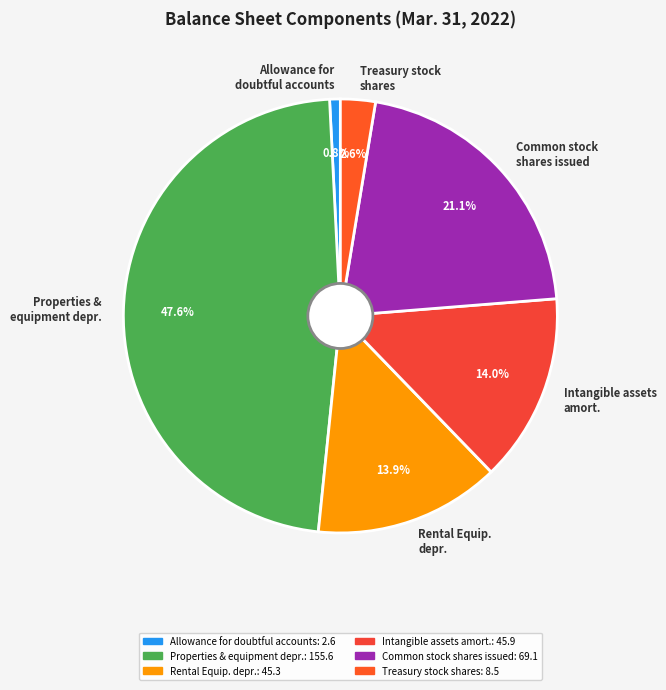

Which has a higher value, Allowance for doubtful accounts or Properties & equipment depr.?

Properties & equipment depr.